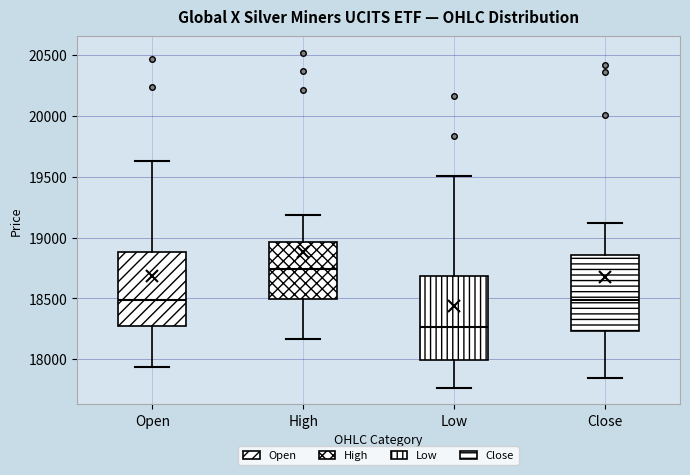

Which box is the tallest, from its lower edge to its upper edge?

Low